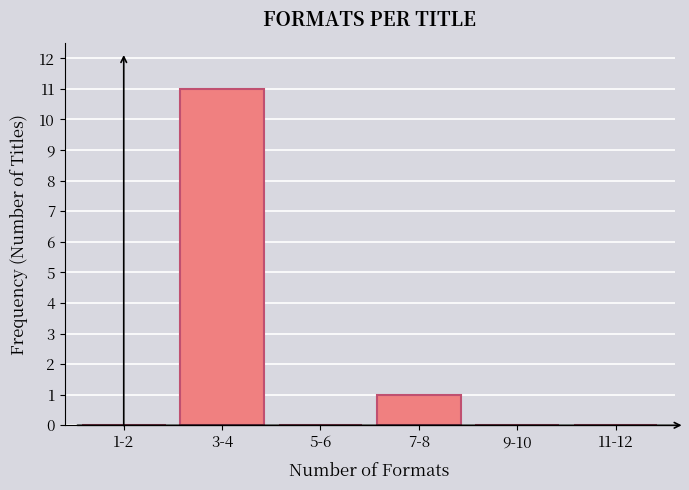

The value at 7-8 is 1. True or false?

True